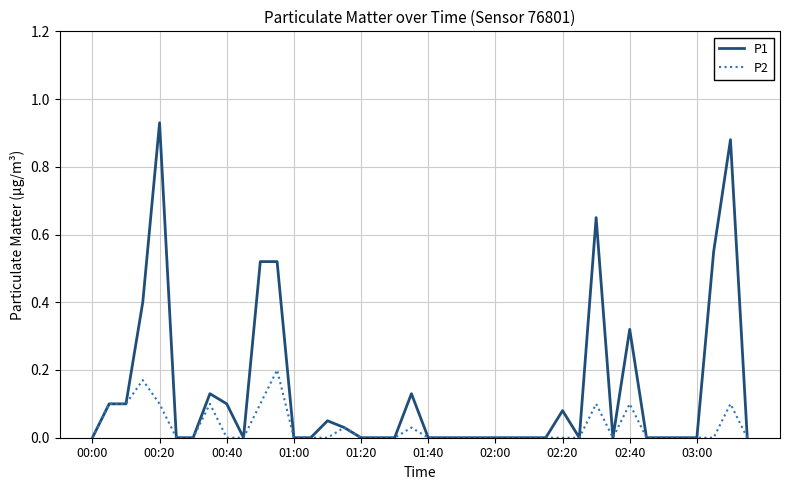

Which series has the largest total across all categories?

P1